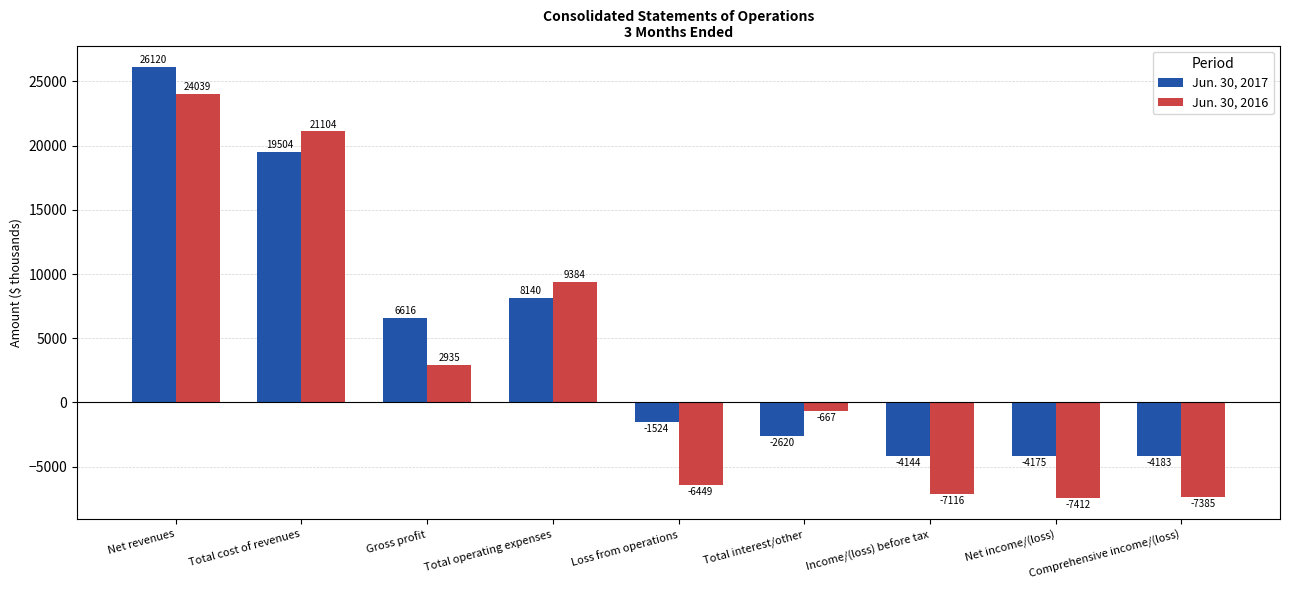

The value of Jun. 30, 2016 at Net revenues is 24039. True or false?

True